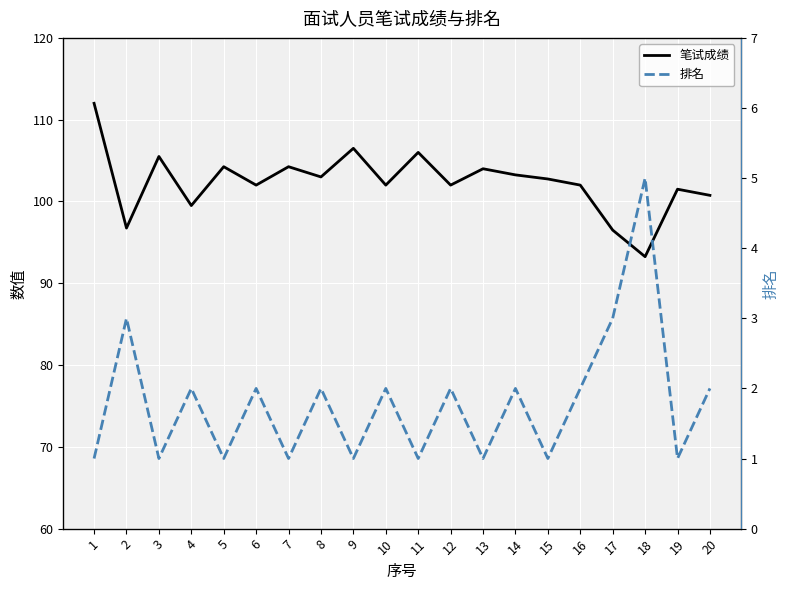

Is it true that 笔试成绩 equals 99.5 at 4?

True